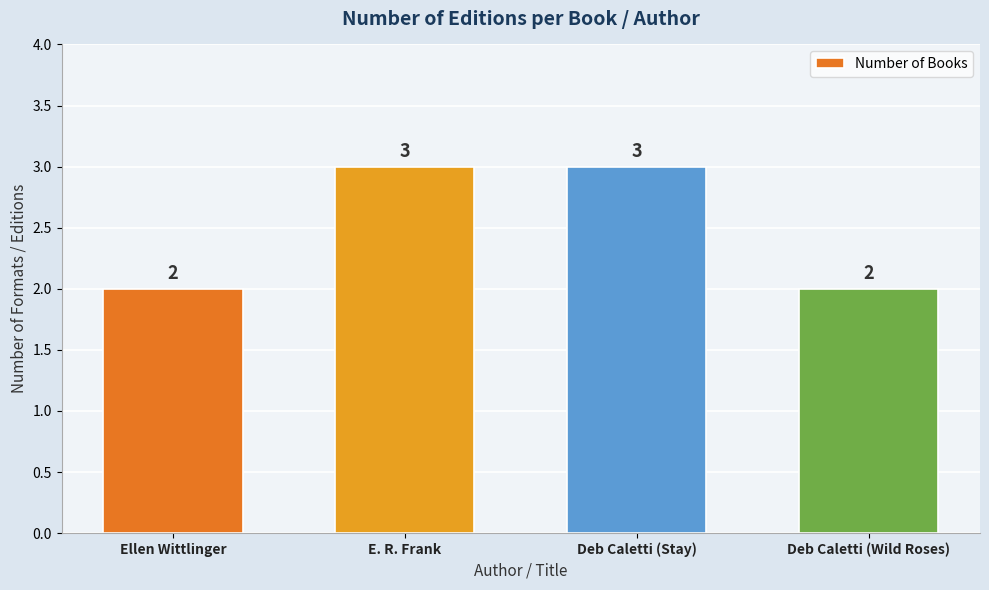

What position from the left is Deb Caletti (Stay)?

3